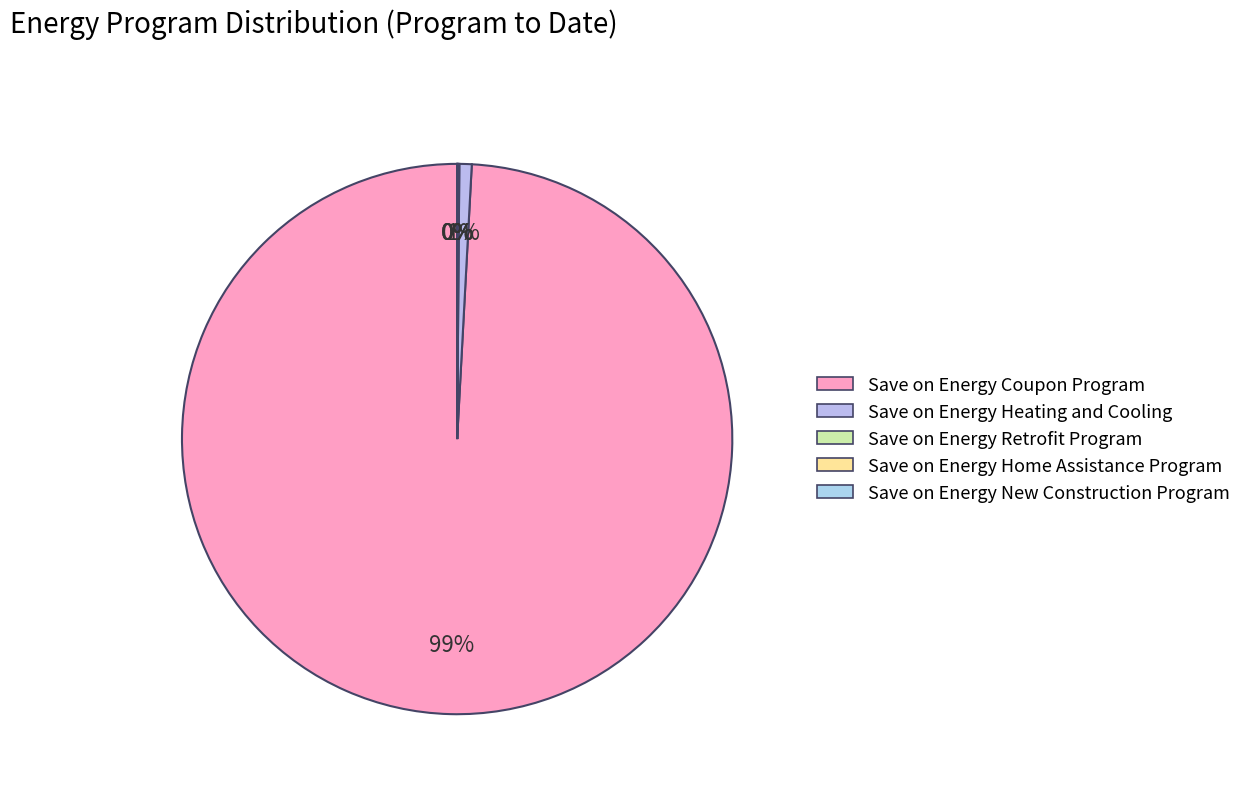

What is the change in value from Save on Energy Heating and Cooling to Save on Energy New Construction Program?

-262235.0